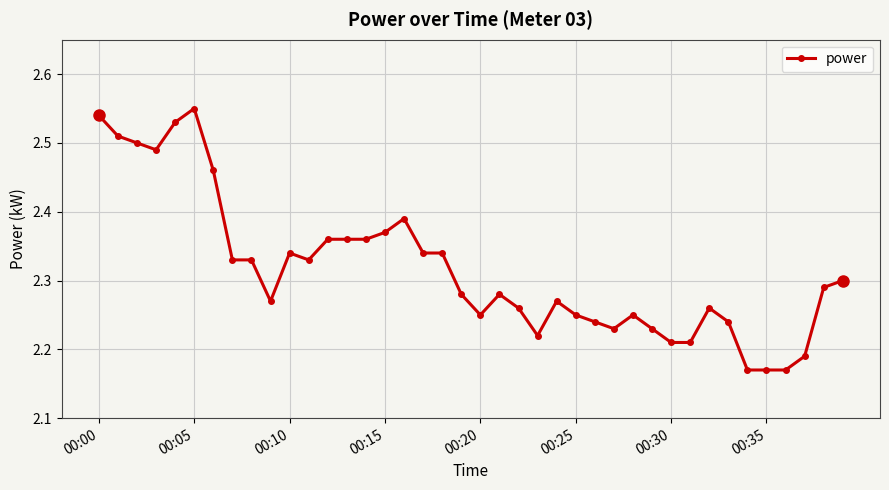

How many values are between 2 and 3?

40